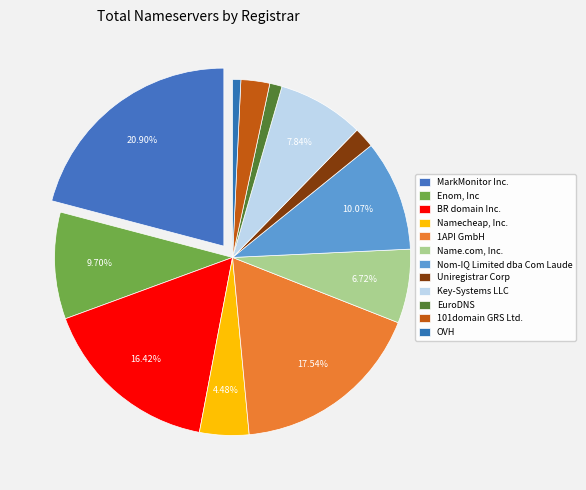

How many slices are in this pie chart?

12